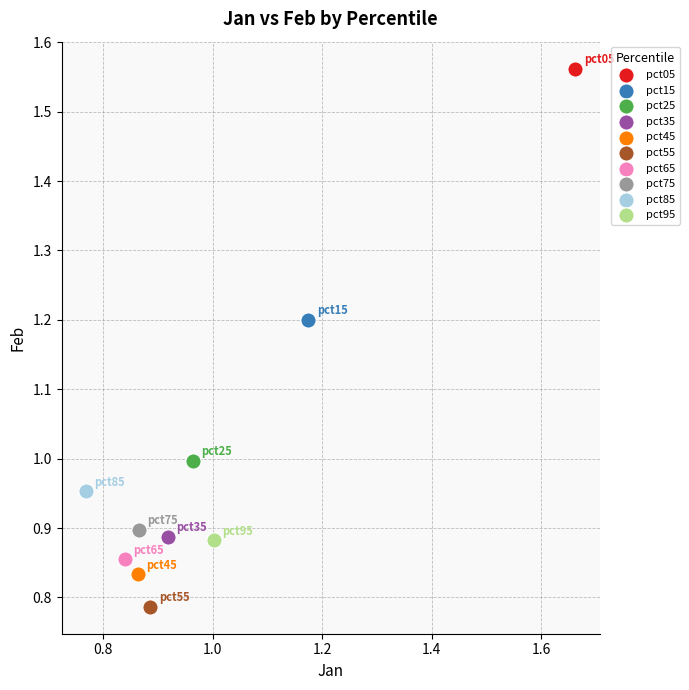

What are all the series names shown in the legend?

pct05, pct15, pct25, pct35, pct45, pct55, pct65, pct75, pct85, pct95